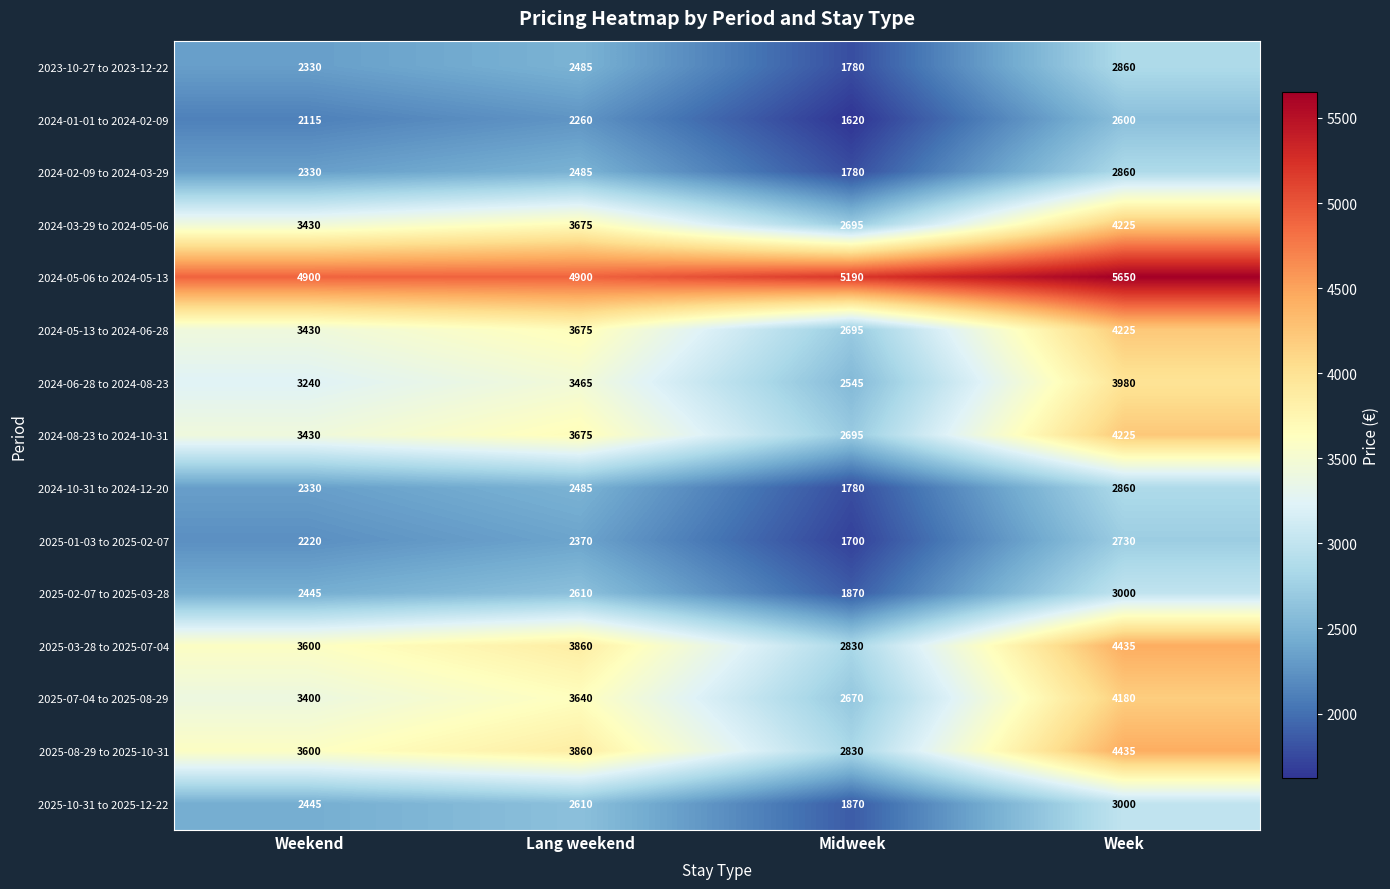

At how many categories does at least one series exceed 3847?

4